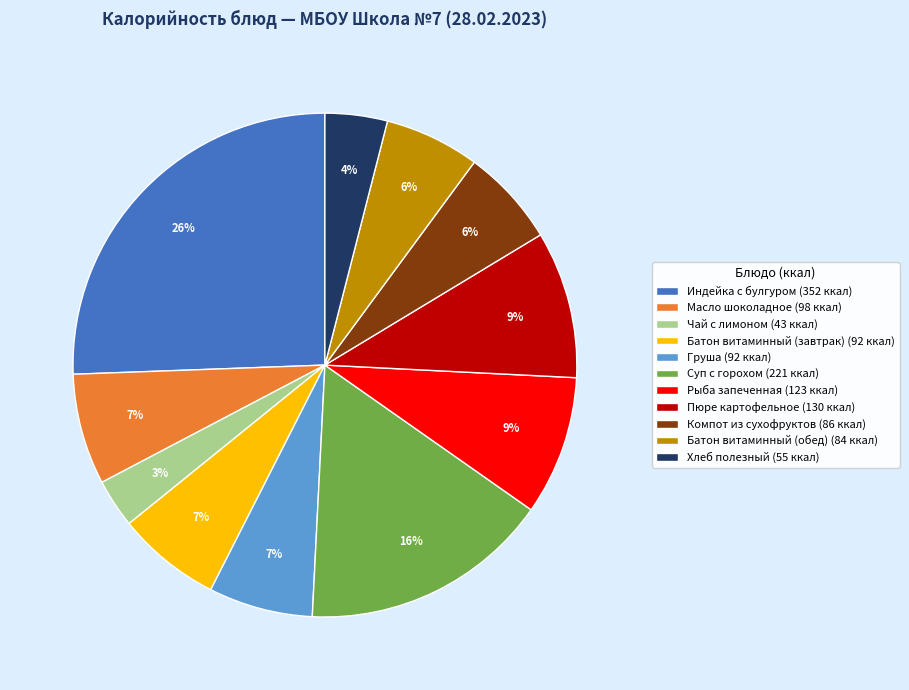

Does any single category account for the majority?

No